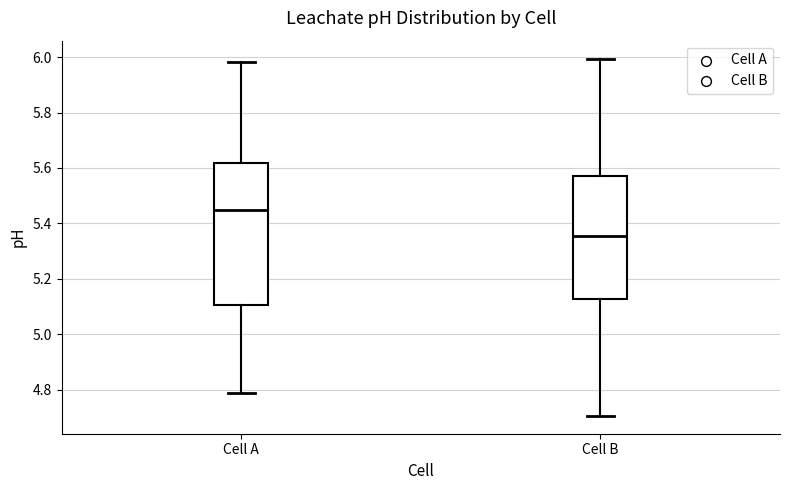

Reading left to right, read every box against the y-axis: the position of its median line, the range the box covers, and the ends of its whiskers. The values are not printed on the chart, so give them approximately, as read against the axis.

Cell A: median 5.44, box 5.10 to 5.62, whiskers 4.78 to 5.98
Cell B: median 5.36, box 5.12 to 5.56, whiskers 4.70 to 6.00